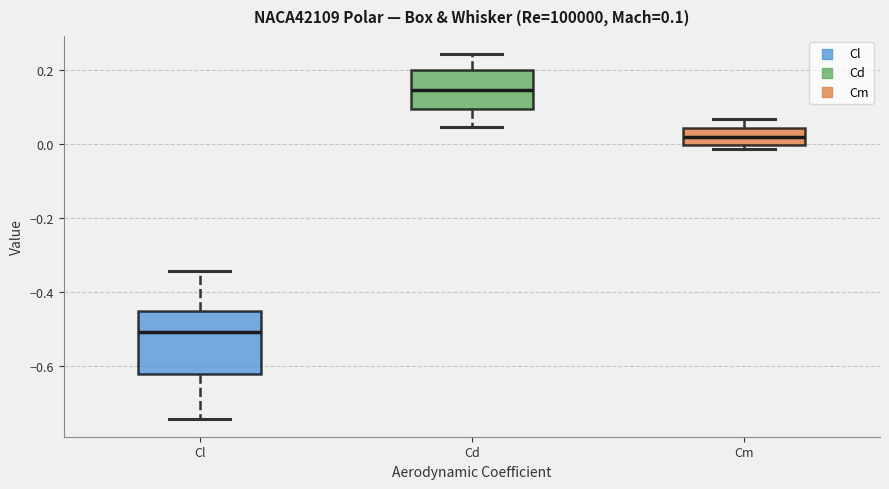

Which box is the tallest, from its lower edge to its upper edge?

Cl